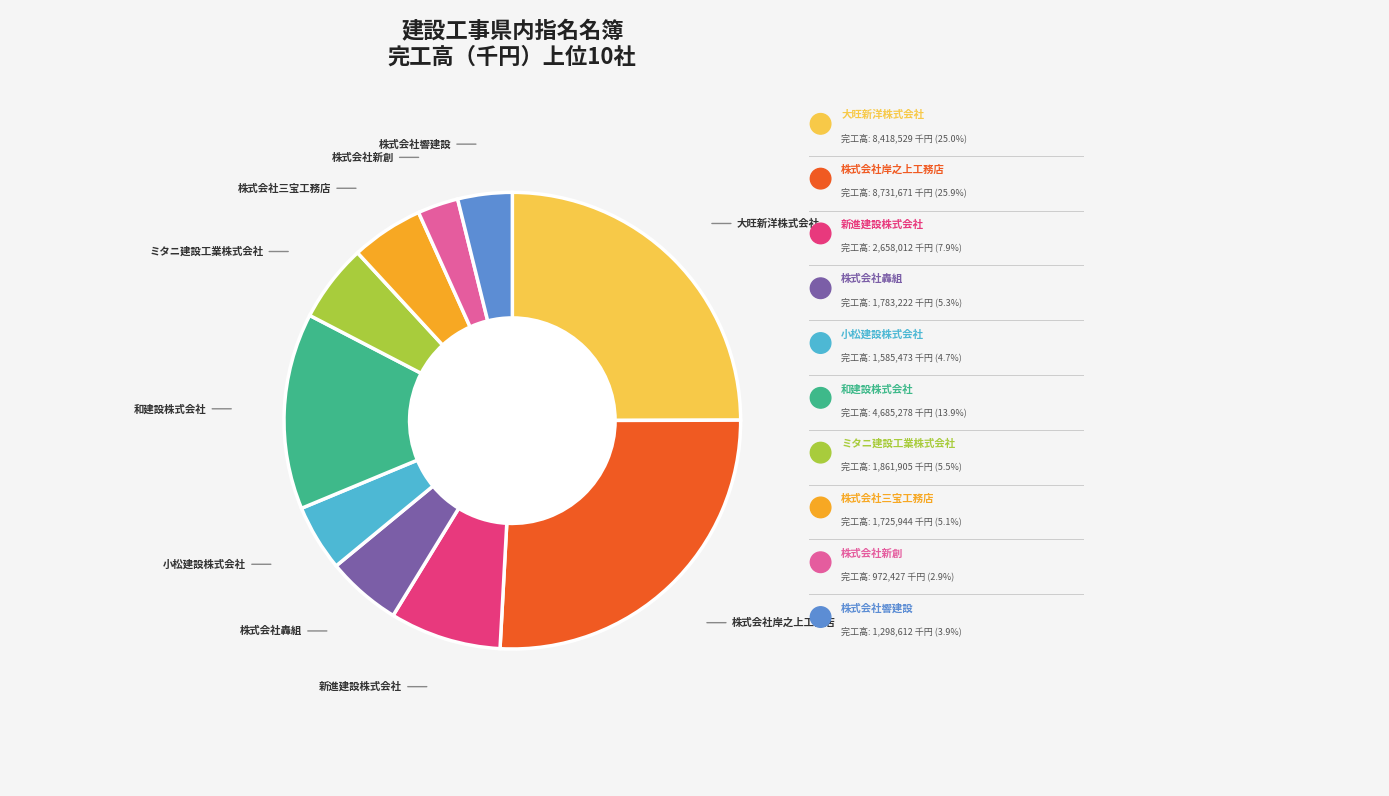

Is there a majority slice in this chart?

No